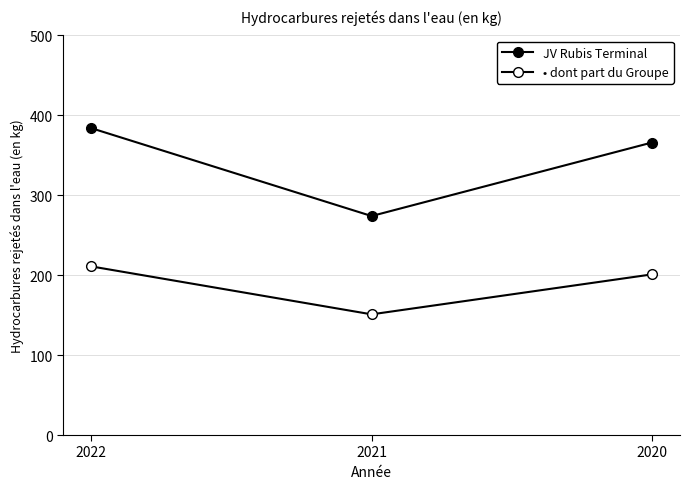

At which label does JV Rubis Terminal reach its peak?

2022